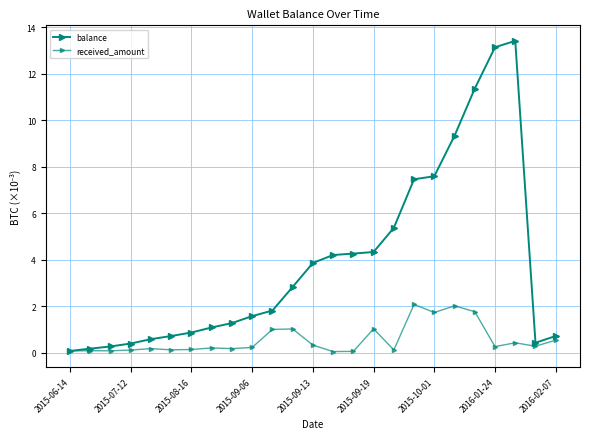

How many distinct data groups are displayed?

2